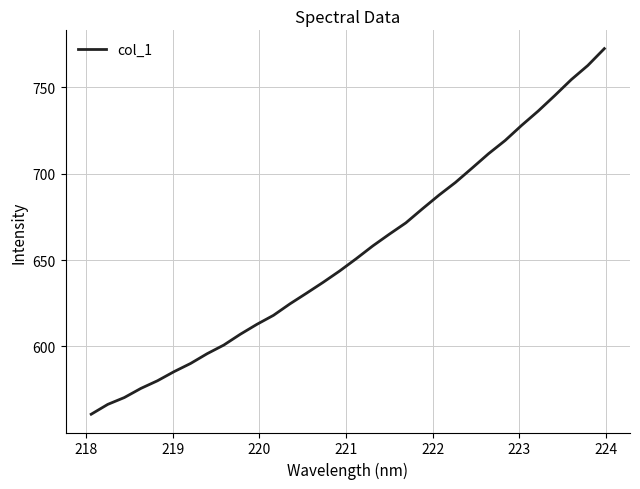

What is the greatest value displayed?

772.3